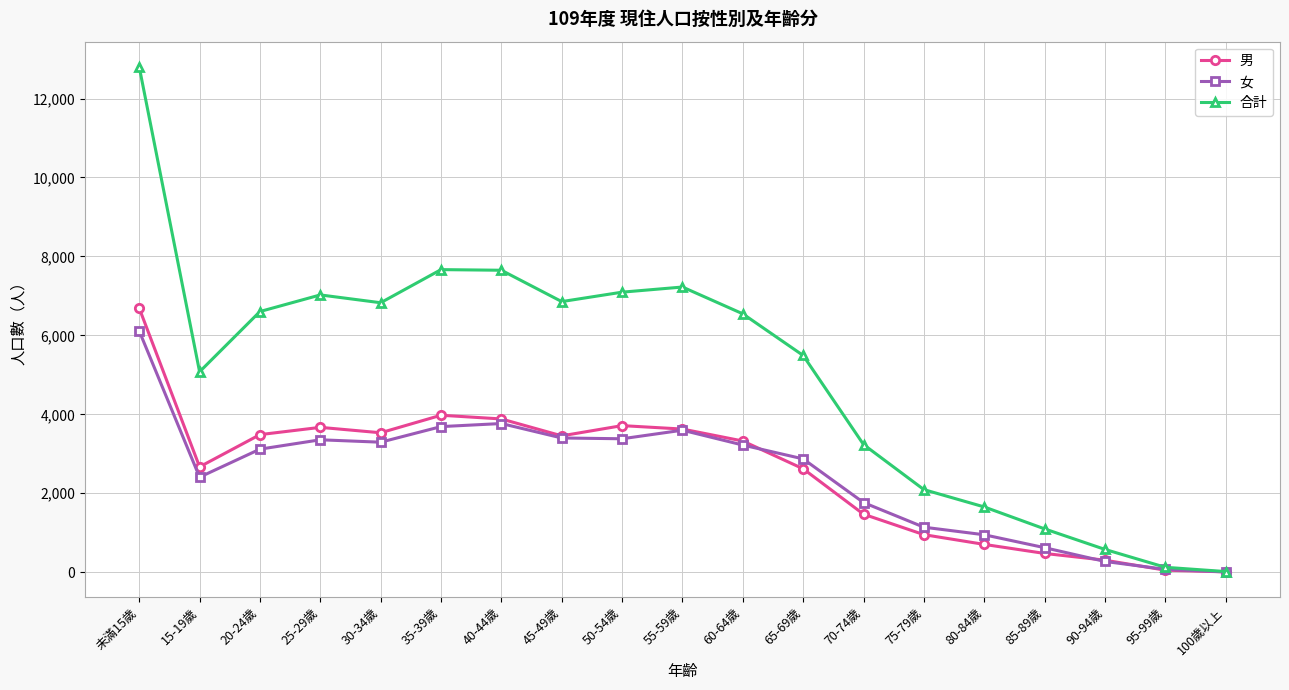

In 男, how many points are lower than both neighbors (excluding endpoints)?

3